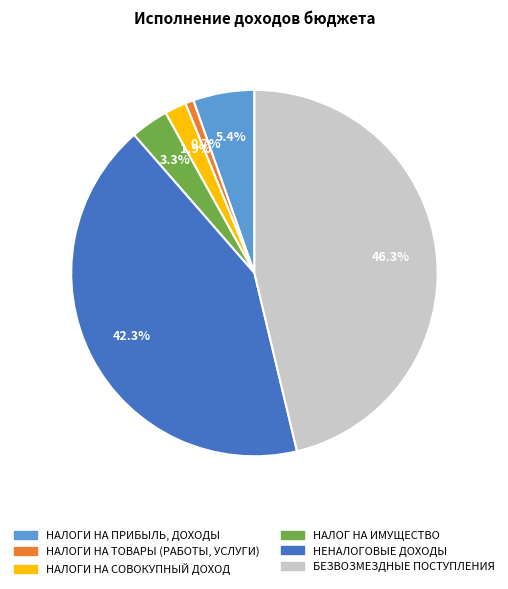

To the nearest percent, what is the difference between the НАЛОГИ НА ТОВАРЫ (РАБОТЫ, УСЛУГИ) and НАЛОГИ НА СОВОКУПНЫЙ ДОХОД slice percentages?

1%